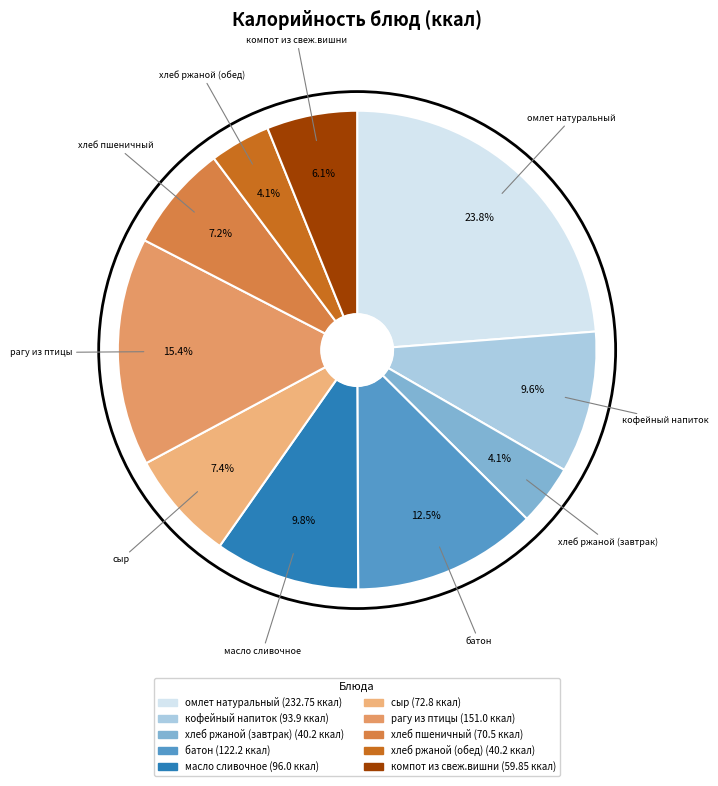

What percentage is the кофейный напиток slice, to the nearest percent?

10%